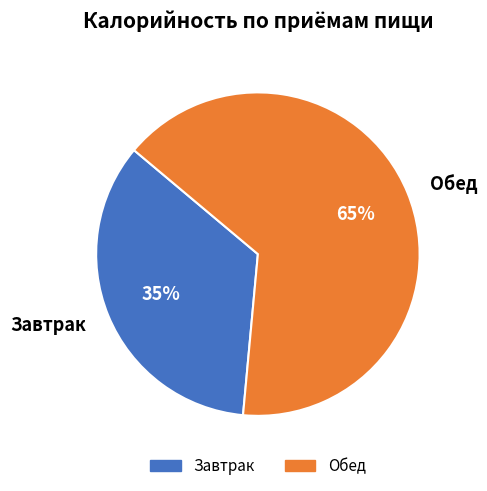

Is the sum of Обед and Завтрак greater than half?

Yes